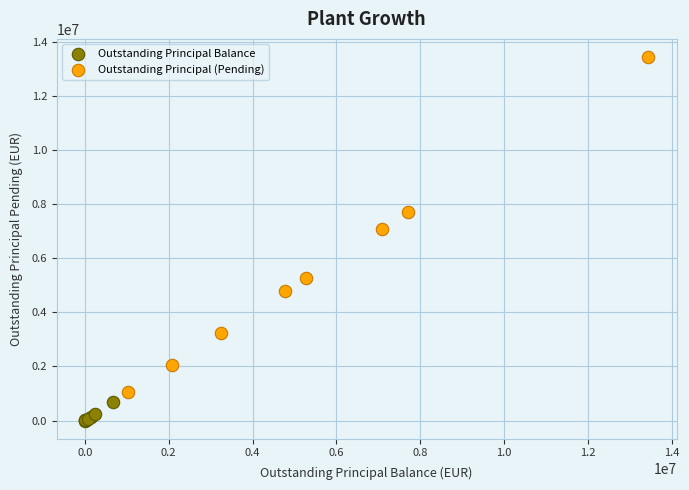

Which series has the largest Y range (max minus min)?

Outstanding Principal (Pending)